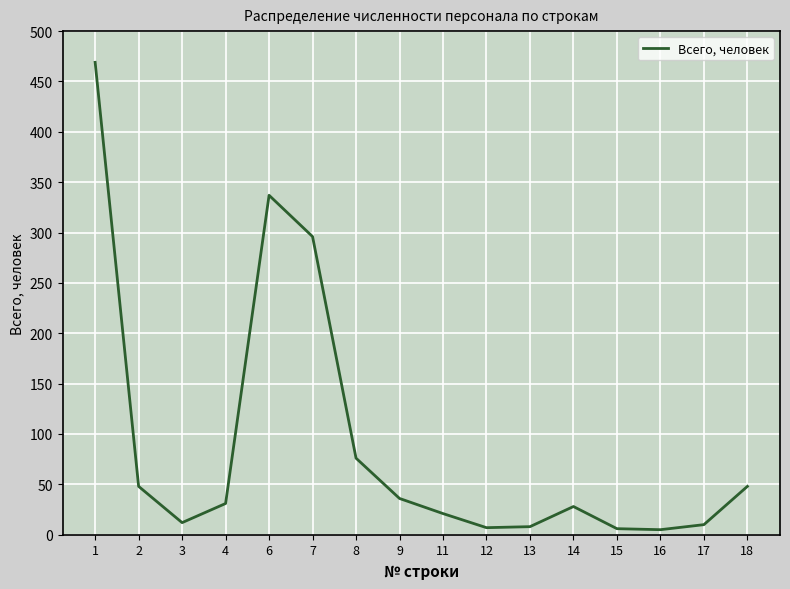

Does the chart have visible grid lines?

Yes